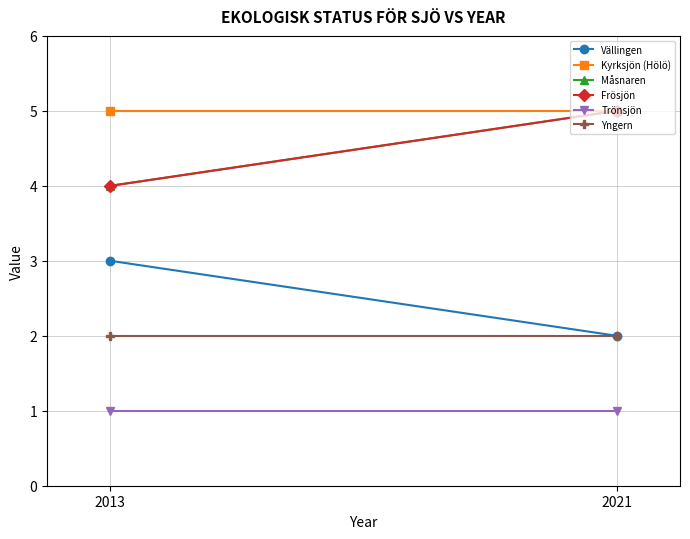

At 2021, list the series in order from smallest to largest.

Trönsjön, Vällingen, Yngern, Kyrksjön (Hölö), Måsnaren, Frösjön